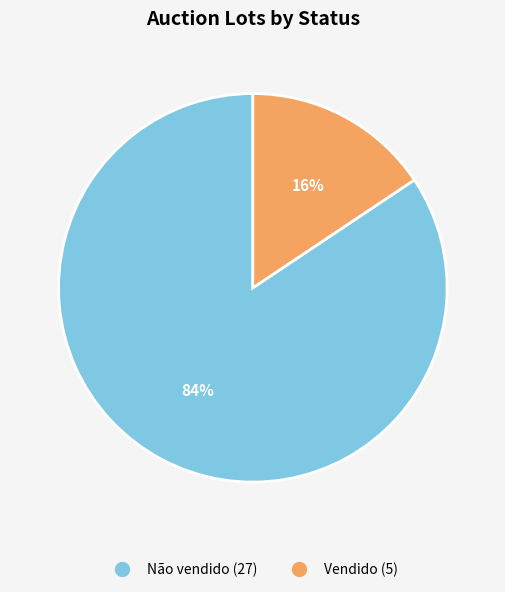

Is it true that Não vendido is 62% of the pie?

False